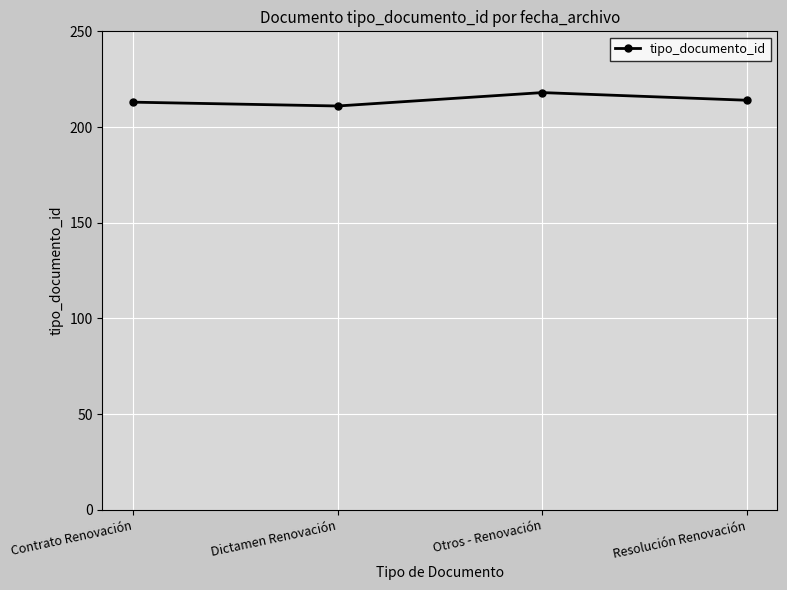

What is the ratio of the value at Resolución Renovación to the value at Otros - Renovación?

1.0